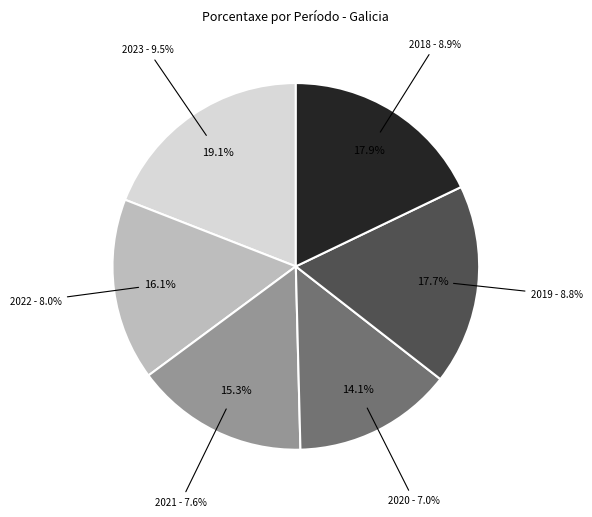

Which slice is the largest?

2023